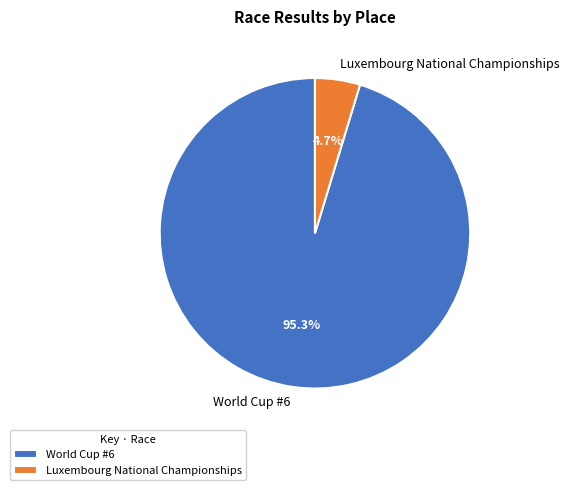

To the nearest percent, what is the combined percentage of World Cup #6 and Luxembourg National Championships?

100%